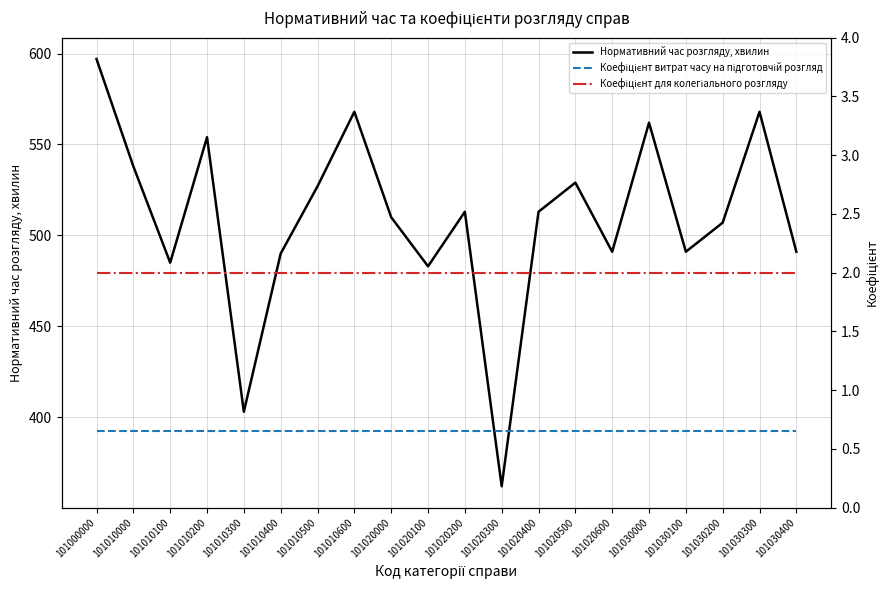

What is the approximate value of Нормативний час розгляду, хвилин at 101010400?

490